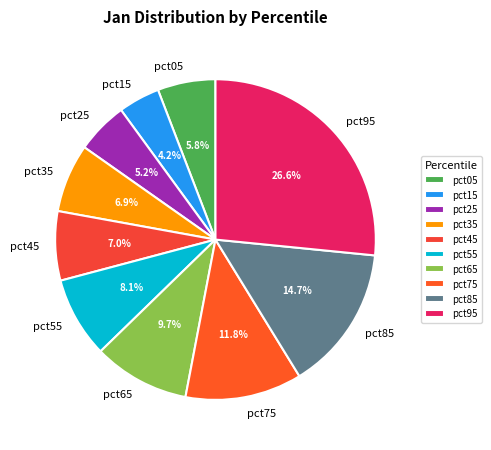

Count the number of slices in the pie.

10